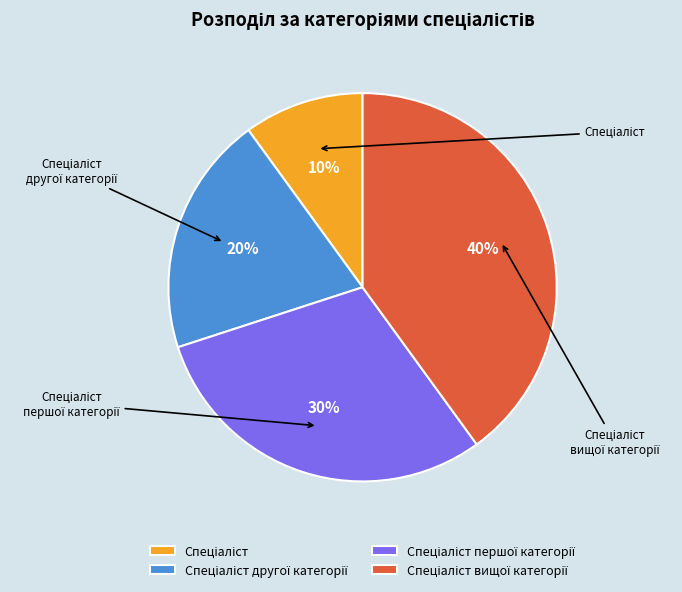

Count the number of slices in the pie.

4